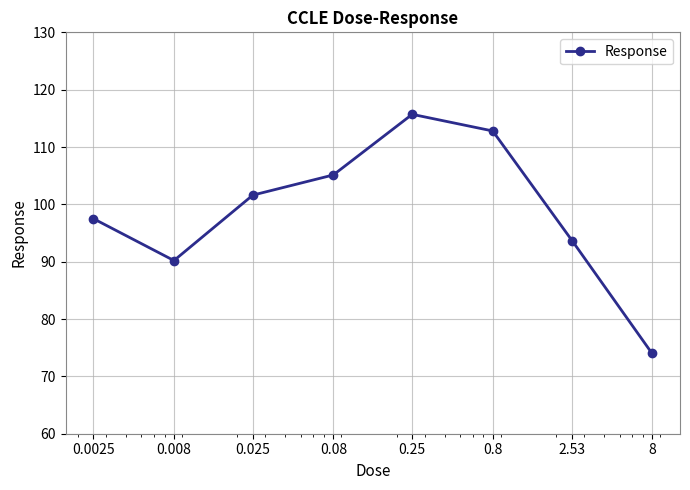

How many interior local peaks (higher than both neighbors) does the data have?

1